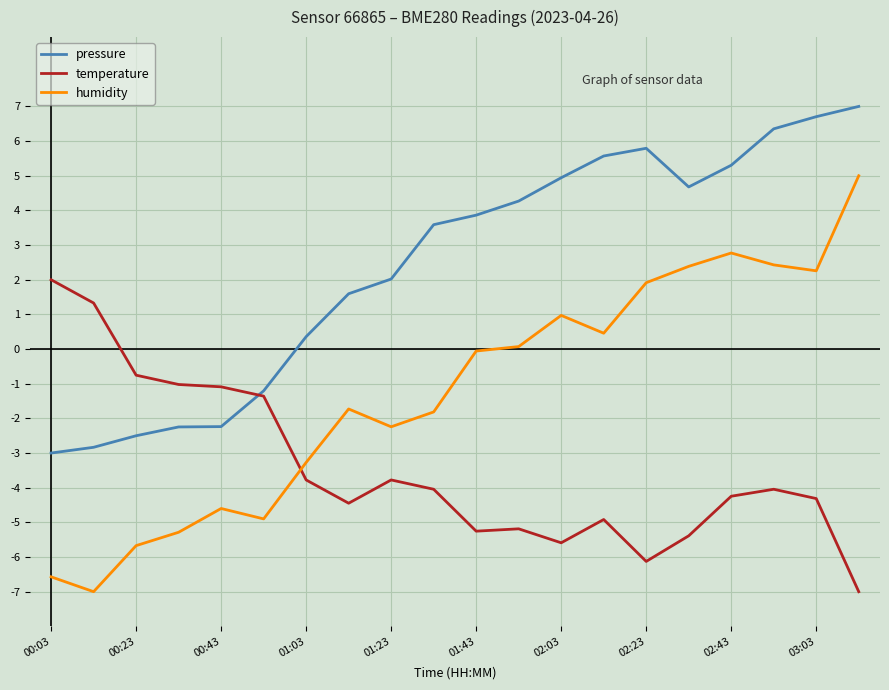

Rank the series by their maximum value, from lowest to highest.

temperature, humidity, pressure